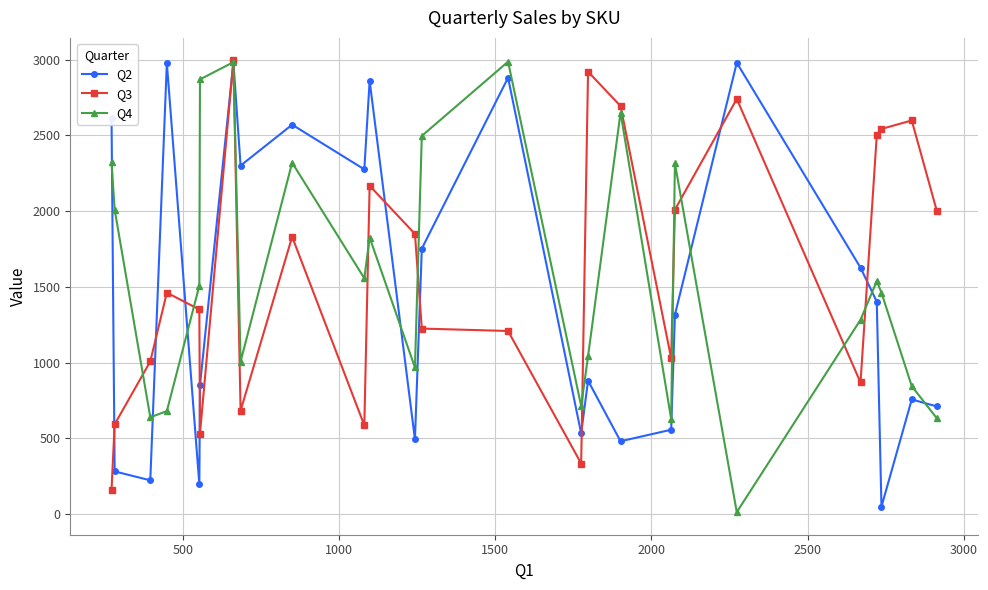

At how many categories does at least one series exceed 1889?

19